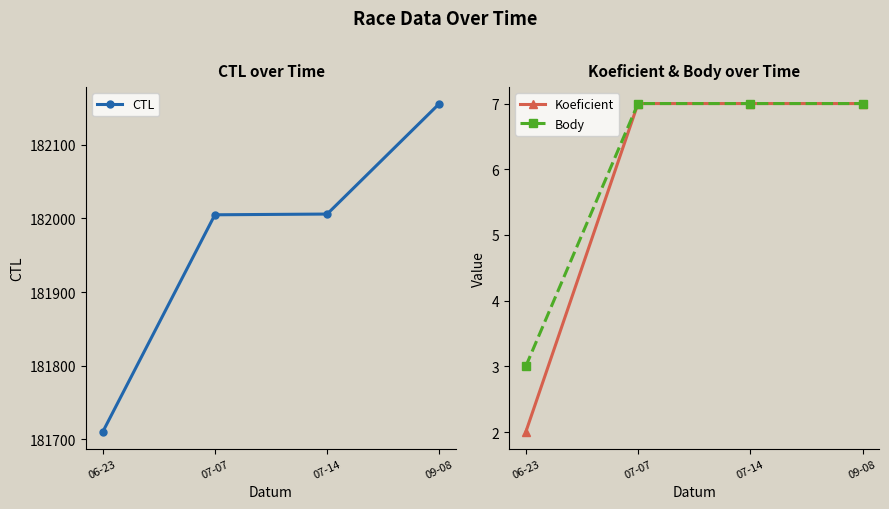

What is the label of the 3rd point from the right?

07-07